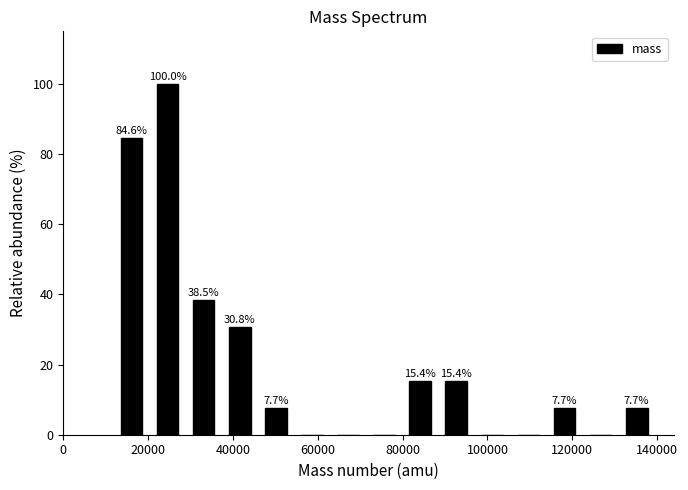

Which range on the x-axis has the tallest bar?

20000 to 28000